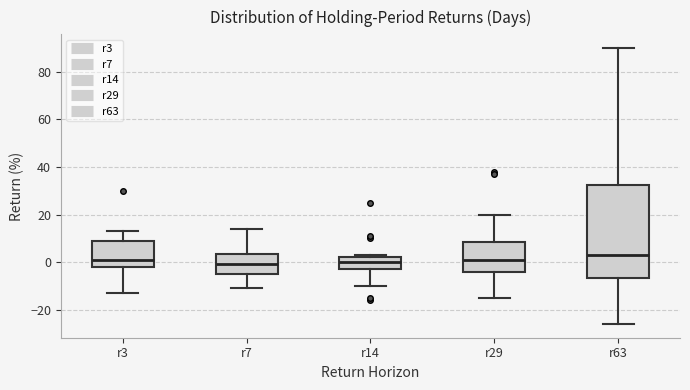

Reading left to right, transcribe this box plot: for each box, give where its median line is, the range the box spans, and where its two whiskers end, as read against the y-axis. The values are not printed on the chart, so give them approximately, as read against the axis.

r3: median 2, box -2 to 10, whiskers -12 to 14
r7: median 0, box -4 to 4, whiskers -10 to 14
r14: median 0, box -2 to 2, whiskers -10 to 4
r29: median 2, box -4 to 8, whiskers -14 to 20
r63: median 4, box -6 to 32, whiskers -26 to 90